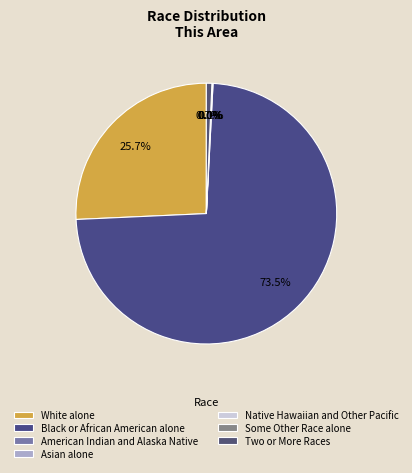

Rank the categories by value from lowest to highest.

Asian alone, Native Hawaiian and Other Pacific, Some Other Race alone, American Indian and Alaska Native, Two or More Races, White alone, Black or African American alone